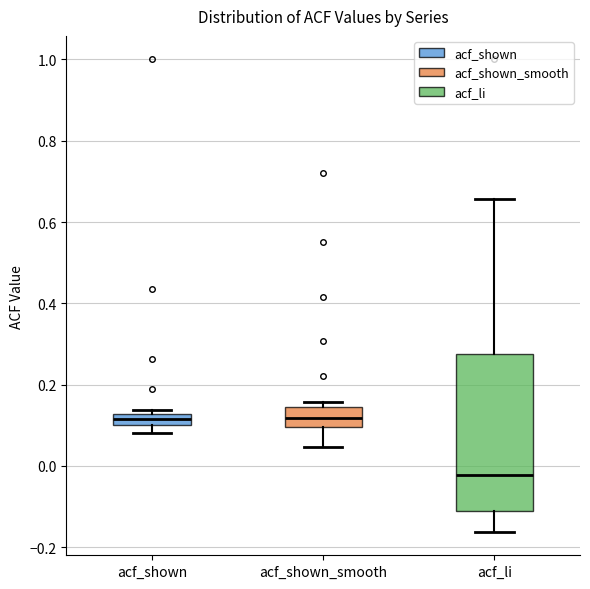

Where does the median line of the box for acf_li sit on the y-axis? The values are not printed on the chart, so give them approximately, as read against the axis.

-0.02